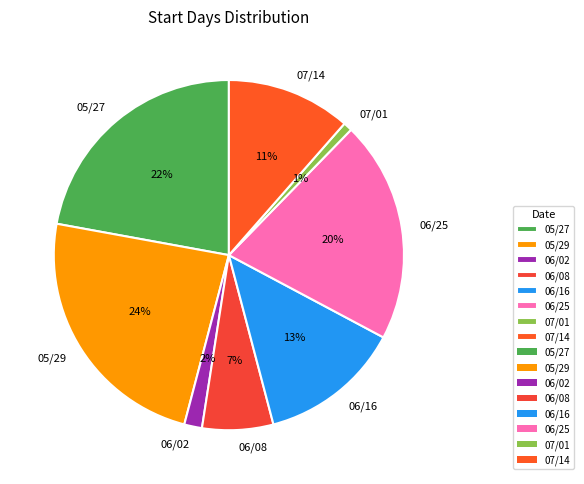

Count the number of slices in the pie.

8